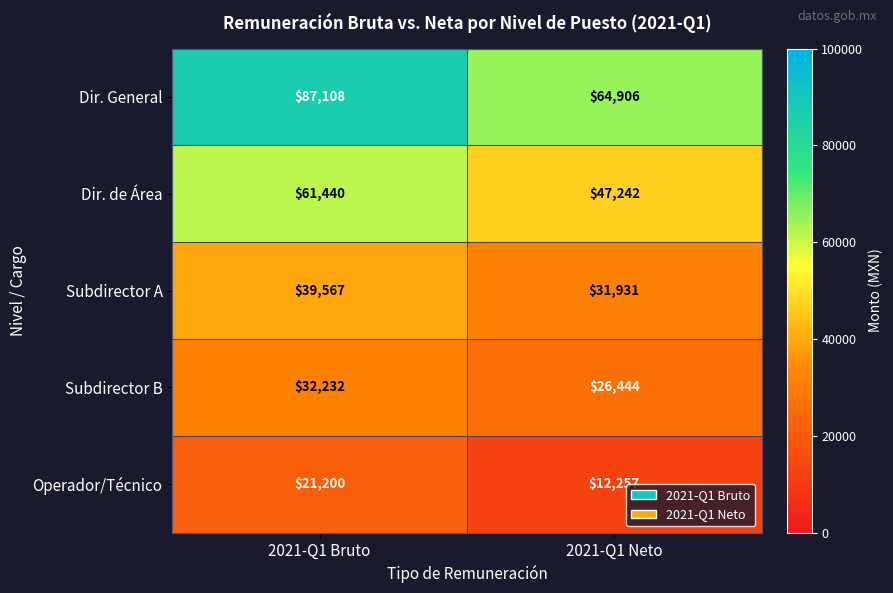

Rank the series at 2021-Q1 Neto from lowest to highest value.

Operador/Técnico, Subdirector B, Subdirector A, Dir. de Área, Dir. General